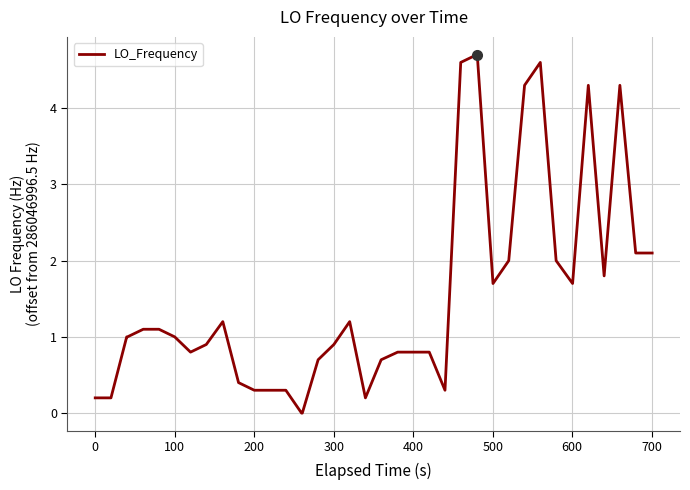

Reading left to right, list all the values displayed in this chart.

0.2	0.2	1.0	1.0	1.1	1.1	1.0	0.8	0.9	1.2	0.4	0.3	0.3	0.3	0.0	0.0	0.7	0.9	1.2	0.2	0.7	0.8	0.8	0.8	0.3	4.6	4.7	4.7	1.7	2.0	4.3	4.6	2.0	1.7	4.3	1.8	4.3	2.1	2.1	2.1